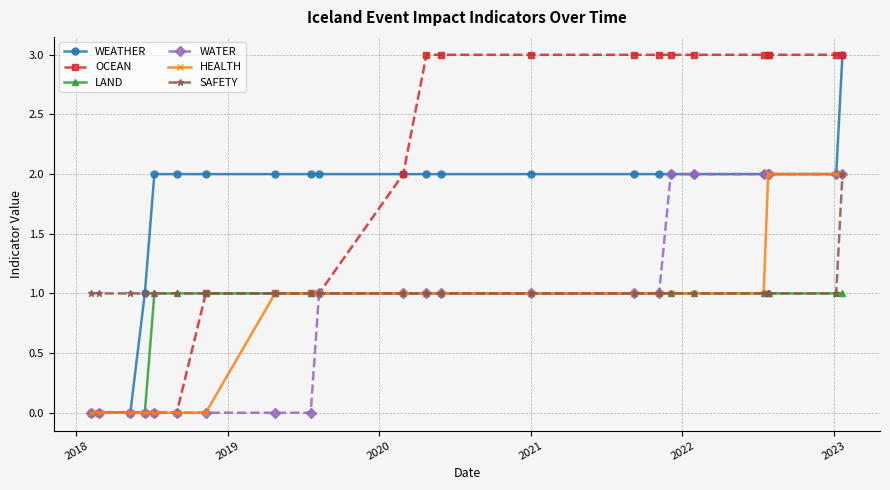

What is the value of the OCEAN point at the 22nd from the left?

3